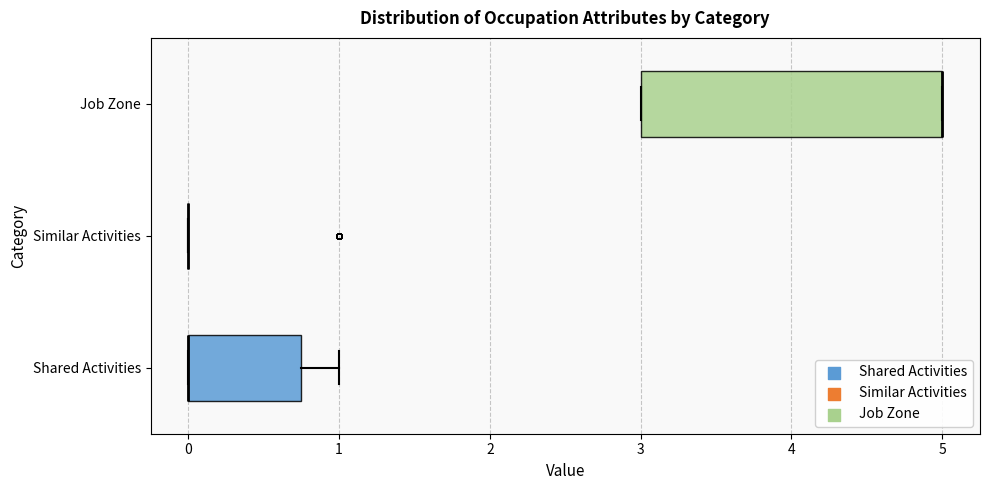

Comparing the boxes themselves (not the whiskers), which one is the widest?

Job Zone